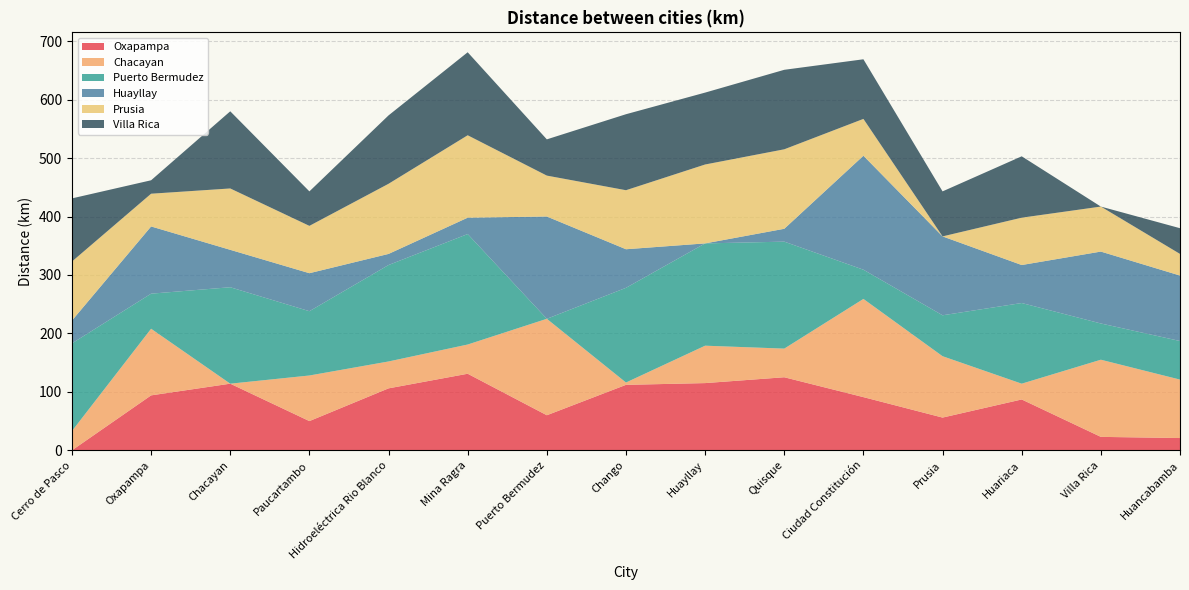

Reading right to left, transcribe all the data shown in this chart.

Oxapampa: 21	23	87	56	91	125	115	112	60	131	106	50	114	94	0
Chacayan: 100	132	27	105	168	49	64	4	165	50	46	78	0	114	33
Puerto Bermudez: 66	62	138	70	50	183	175	162	0	189	165	110	165	60	150
Huayllay: 112	123	65	135	195	22	0	66	175	28	19	65	64	115	39
Prusia: 37	77	81	0	63	136	135	101	70	141	120	81	105	56	101
Villa Rica: 44	0	105	77	102	136	123	130	62	142	117	59	132	23	108